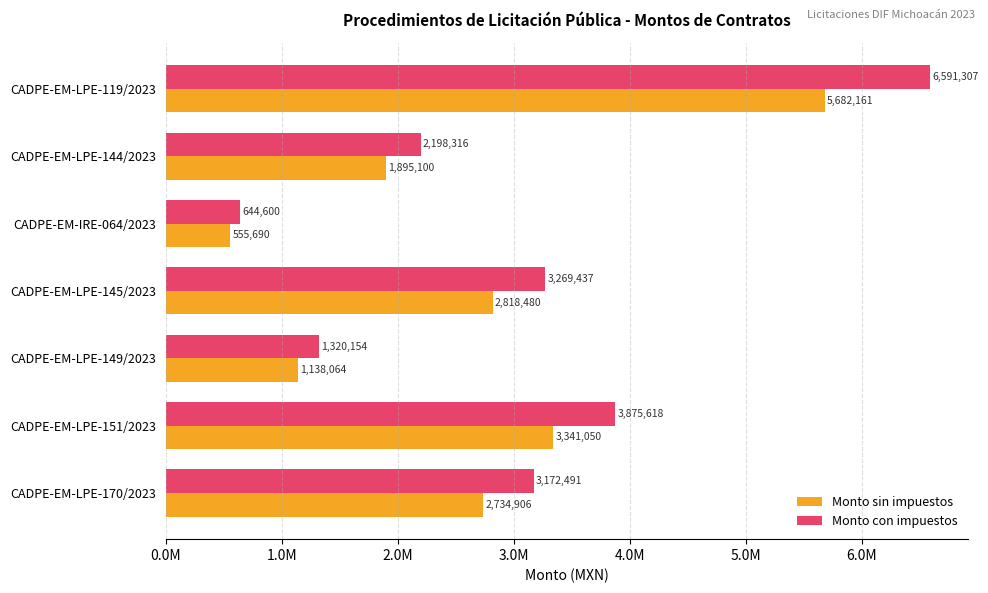

What are all the series names shown in the legend?

Monto sin impuestos, Monto con impuestos